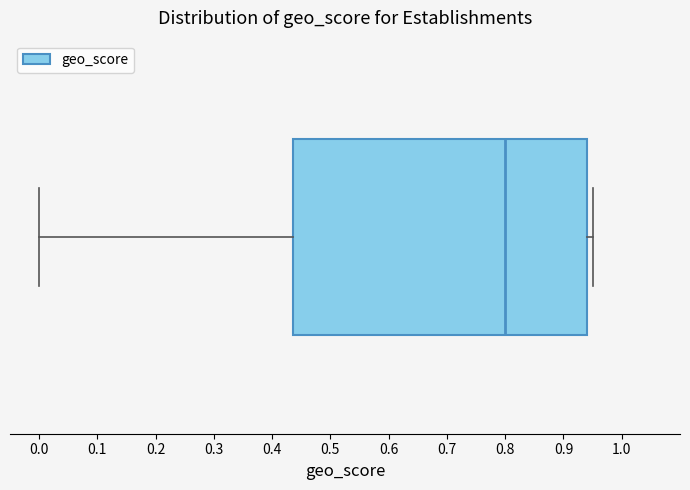

Transcribe this box plot: give where the median line is, the range the box spans, and where the two whiskers end, as read against the x-axis. The values are not printed on the chart, so give them approximately, as read against the axis.

median 0.80, box 0.44 to 0.94, whiskers 0.00 to 0.95